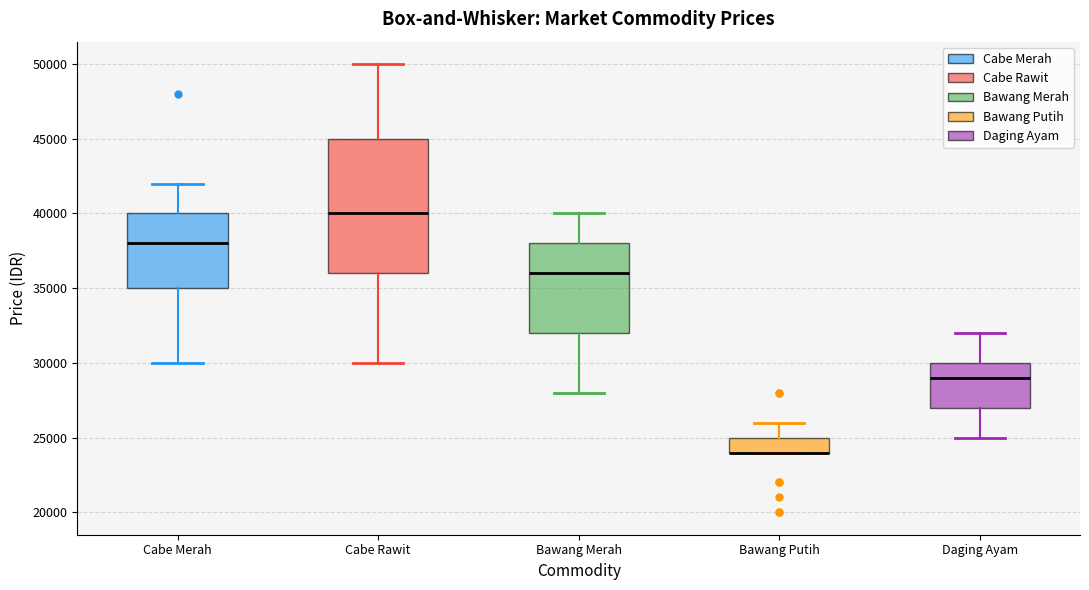

Comparing the boxes themselves (not the whiskers), which one is the tallest?

Cabe Rawit